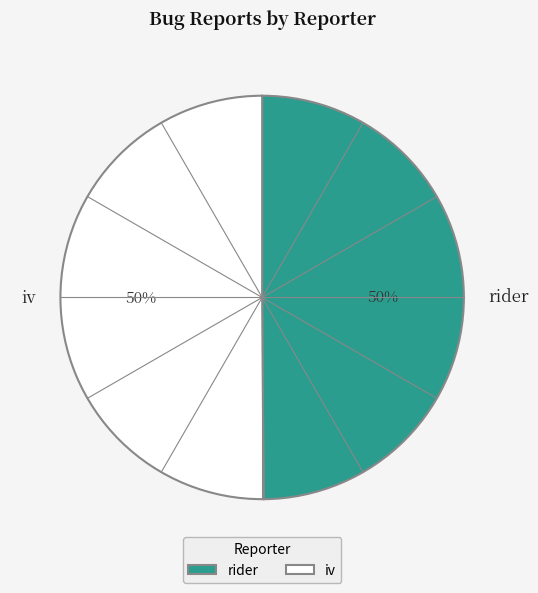

Is the sum of iv and rider greater than half?

Yes